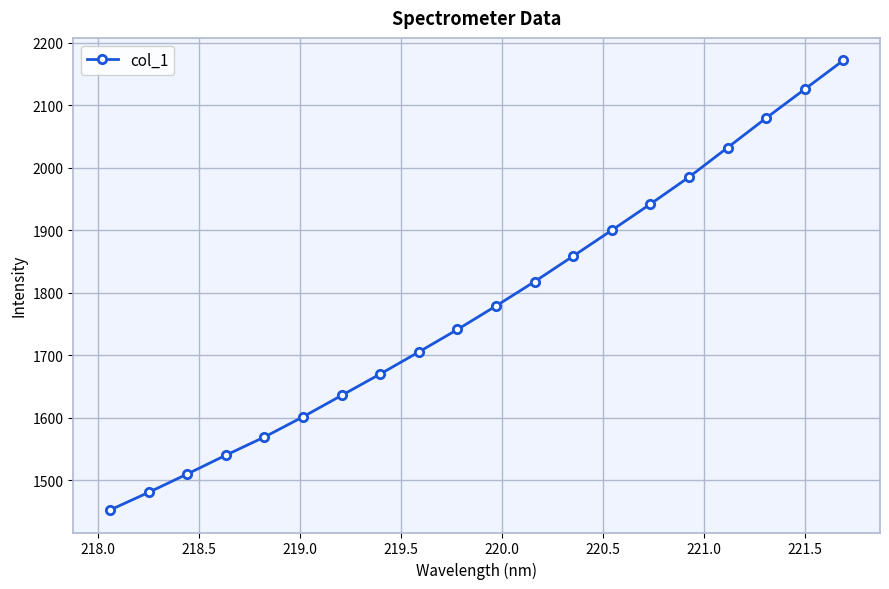

What is the greatest value displayed?

2172.0